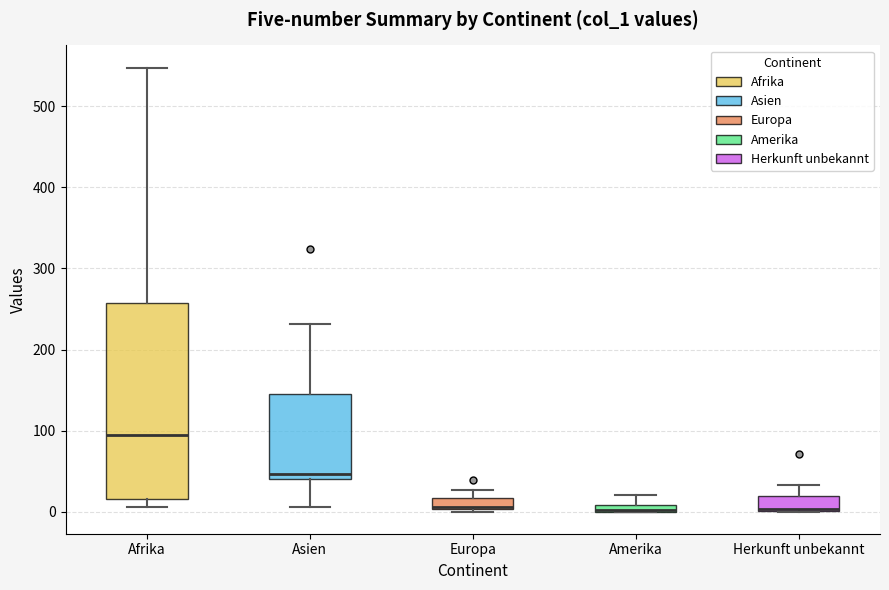

Where is the lower edge of the box for Herkunft unbekannt on the y-axis? The values are not printed on the chart, so give them approximately, as read against the axis.

0